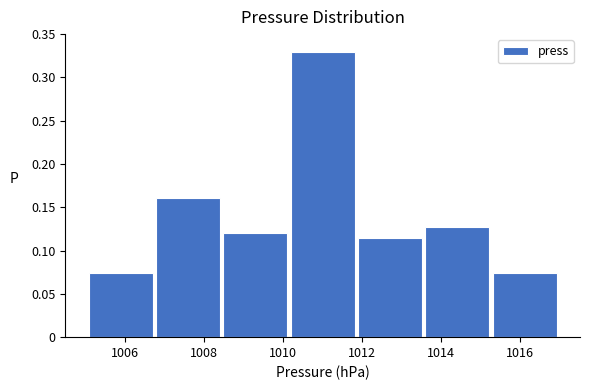

Reading left to right, list every bar in this chart as the range it spans on the x-axis followed by its height. Neither the bar edges nor the heights are printed on the chart, so give them approximately, as read against the axes.

1005.0 to 1006.8: 0.075
1006.8 to 1008.4: 0.160
1008.4 to 1010.2: 0.120
1010.2 to 1011.8: 0.330
1011.8 to 1013.6: 0.115
1013.6 to 1015.2: 0.130
1015.2 to 1017.0: 0.075